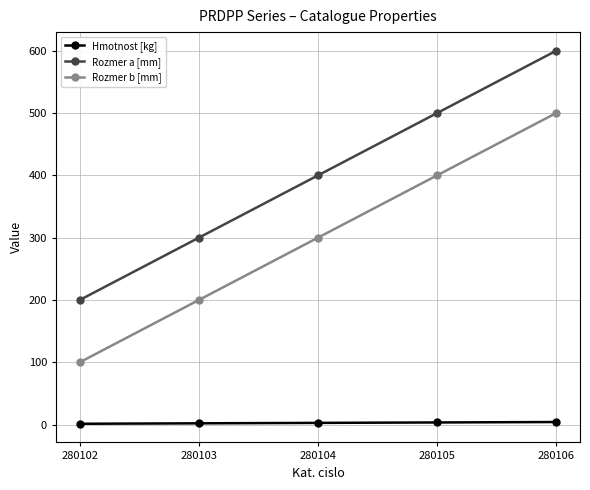

True or false: Hmotnost [kg] and Rozmer b [mm] intersect in this chart.

False